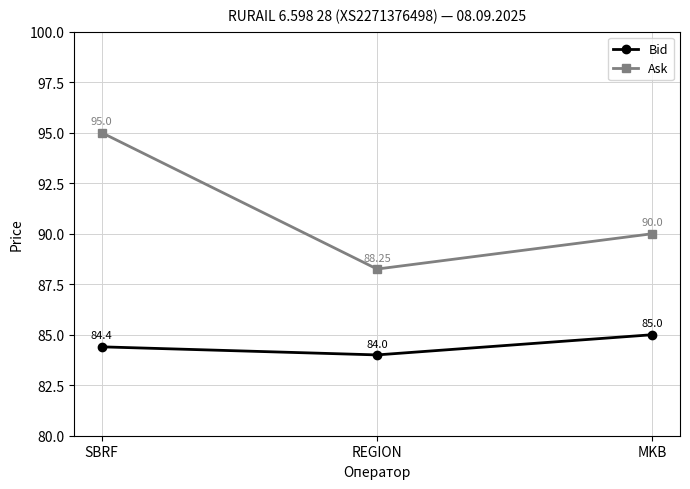

Is it true that Ask equals 88.2 at REGION?

True